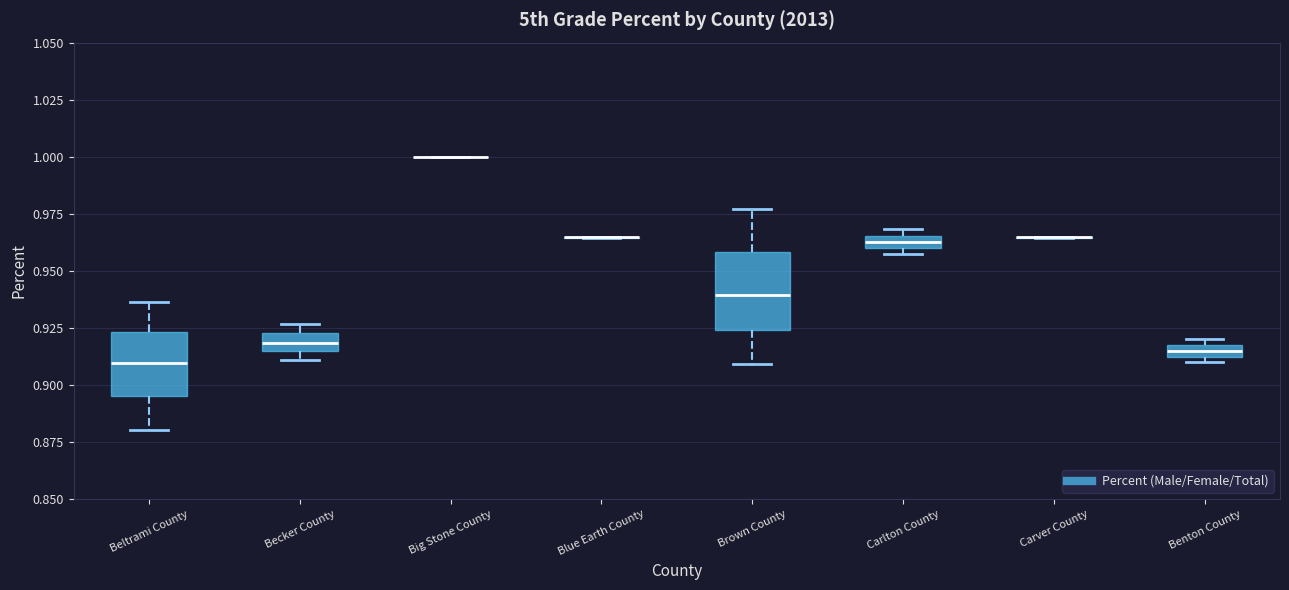

Comparing the boxes themselves (not the whiskers), which one is the tallest?

Brown County